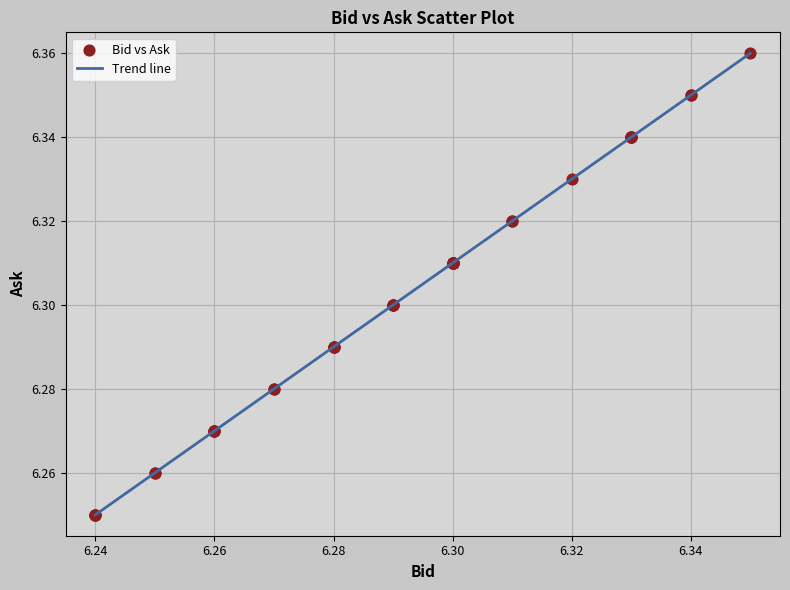

Does the chart have visible grid lines?

Yes